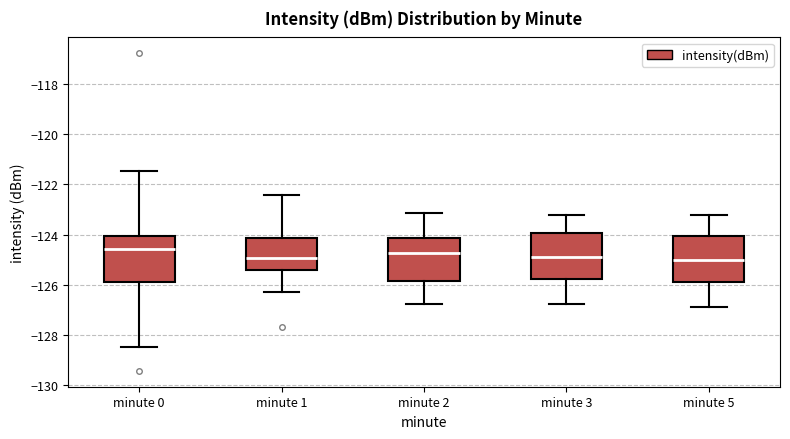

Where is the lower edge of the box for minute 0 on the y-axis? The values are not printed on the chart, so give them approximately, as read against the axis.

-125.8